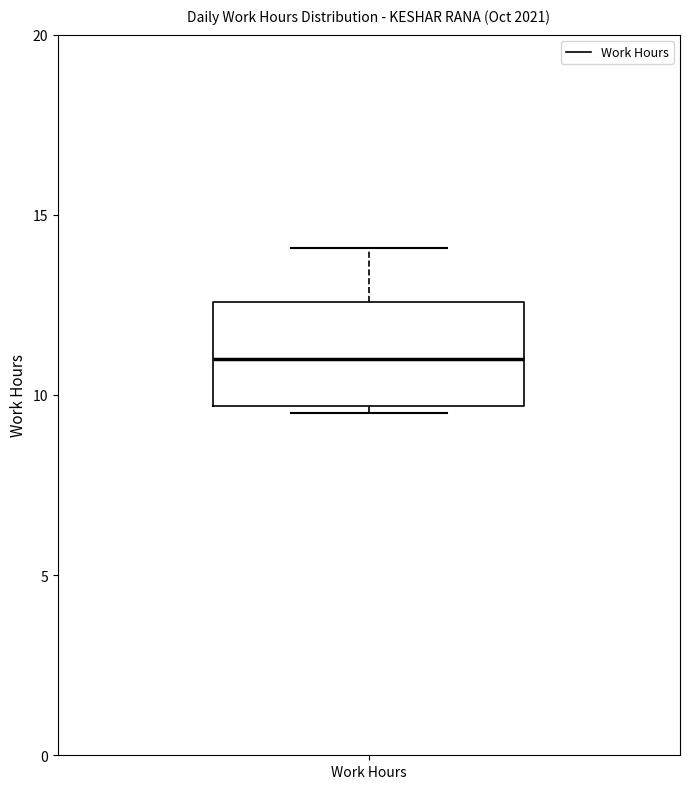

Where does the median line of the box for Work Hours sit on the y-axis? The values are not printed on the chart, so give them approximately, as read against the axis.

11.0